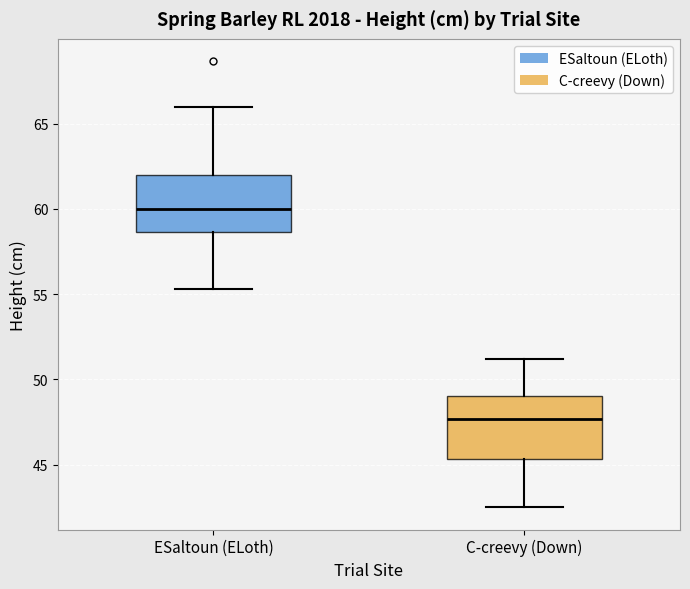

Which box's median line is the lowest?

C-creevy (Down)